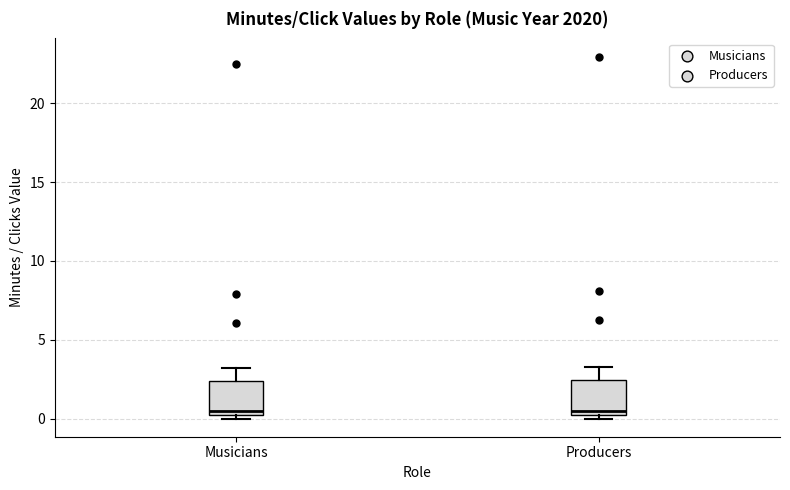

Reading left to right, read every box against the y-axis: the position of its median line, the range the box covers, and the ends of its whiskers. The values are not printed on the chart, so give them approximately, as read against the axis.

Musicians: median 0.5, box 0.0 to 2.5, whiskers 0.0 (just below the box's lower edge) to 3.0
Producers: median 0.5, box 0.0 to 2.5, whiskers 0.0 (just below the box's lower edge) to 3.5